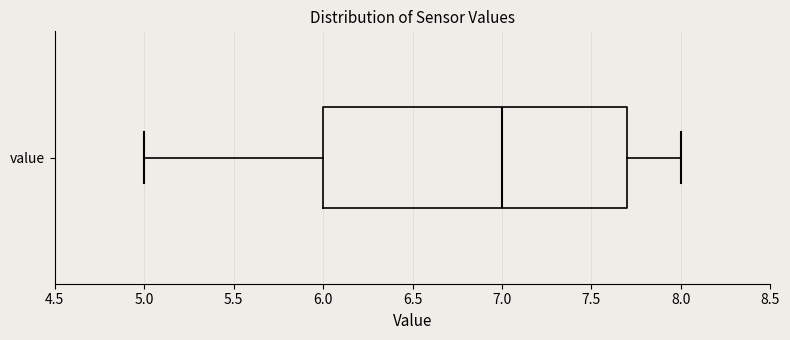

Transcribe this box plot: give where the median line is, the range the box spans, and where the two whiskers end, as read against the x-axis. The values are not printed on the chart, so give them approximately, as read against the axis.

median 7.0, box 6.0 to 7.7, whiskers 5.0 to 8.0